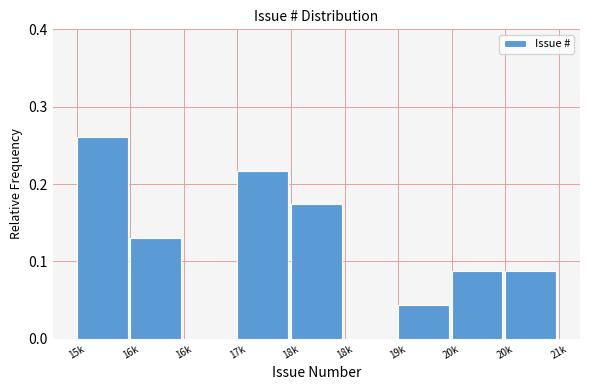

Count the number of categories in the chart.

9